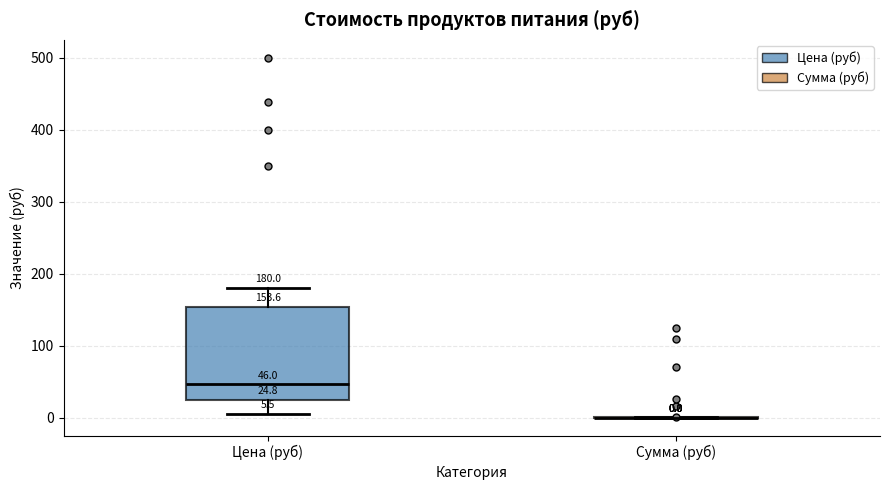

Comparing the boxes themselves (not the whiskers), which one is the tallest?

Цена (руб)